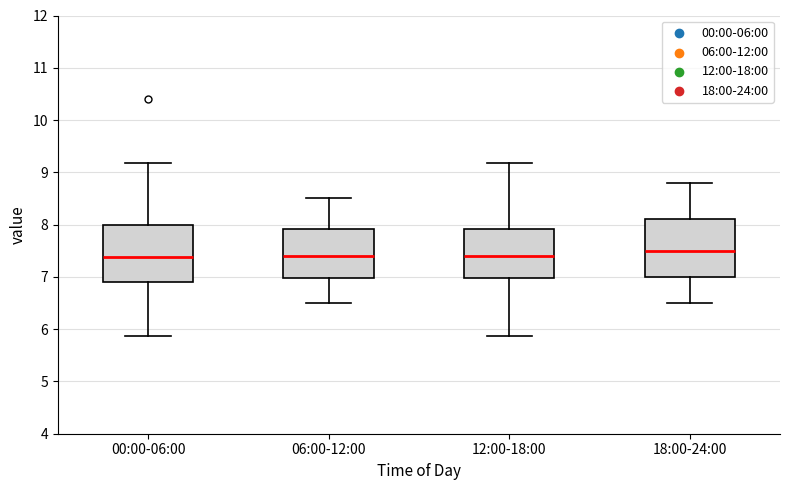

Reading left to right, read every box against the y-axis: the position of its median line, the range the box covers, and the ends of its whiskers. The values are not printed on the chart, so give them approximately, as read against the axis.

00:00-06:00: median 7.4, box 6.9 to 8.0, whiskers 5.9 to 9.2
06:00-12:00: median 7.4, box 7.0 to 7.9, whiskers 6.5 to 8.5
12:00-18:00: median 7.4, box 7.0 to 7.9, whiskers 5.9 to 9.2
18:00-24:00: median 7.5, box 7.0 to 8.1, whiskers 6.5 to 8.8